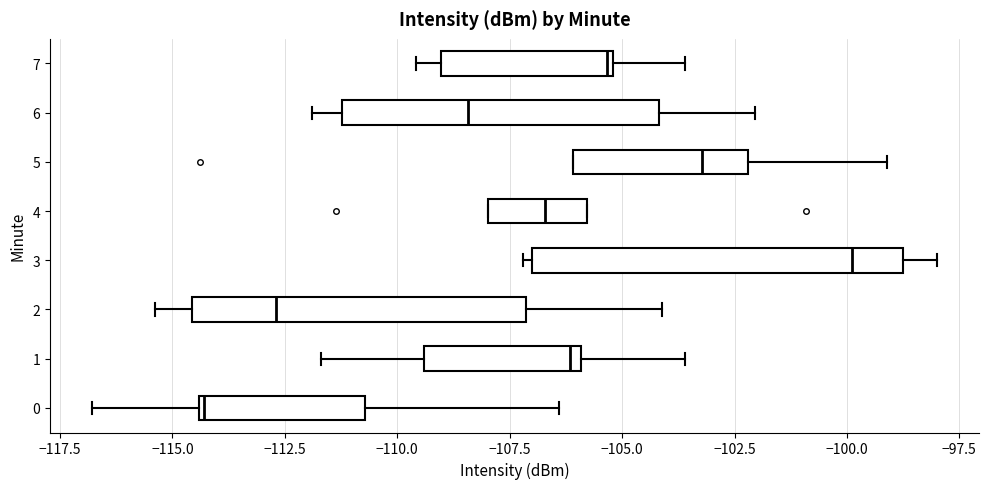

Which box is the widest, from its left edge to its right edge?

3